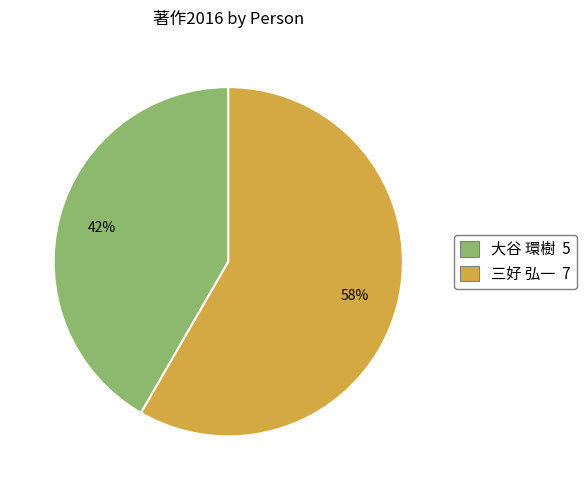

How many slices are in this pie chart?

2